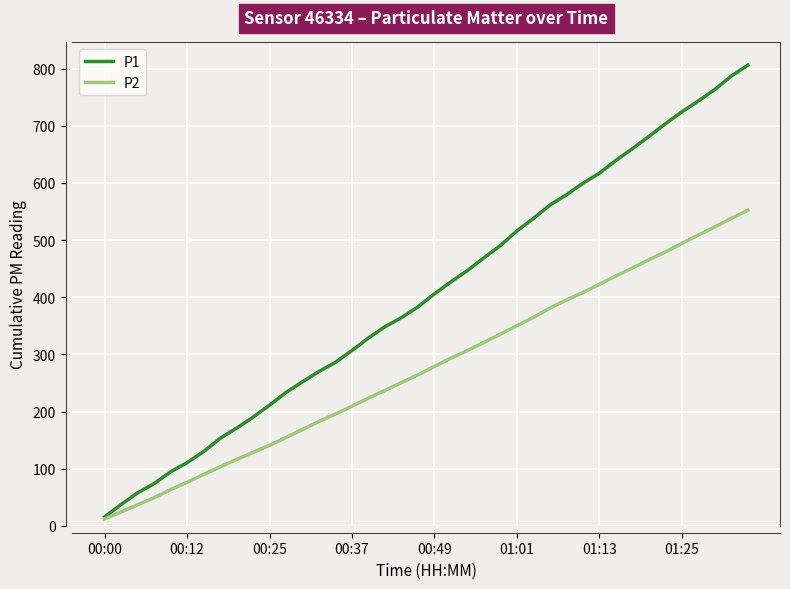

What is the lowest value of the P1 series?

15.6